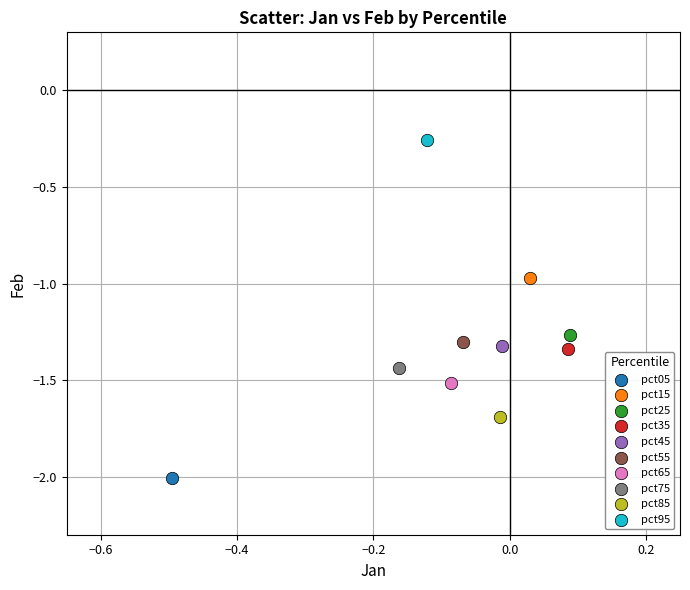

Which series reaches the maximum Y coordinate?

pct95